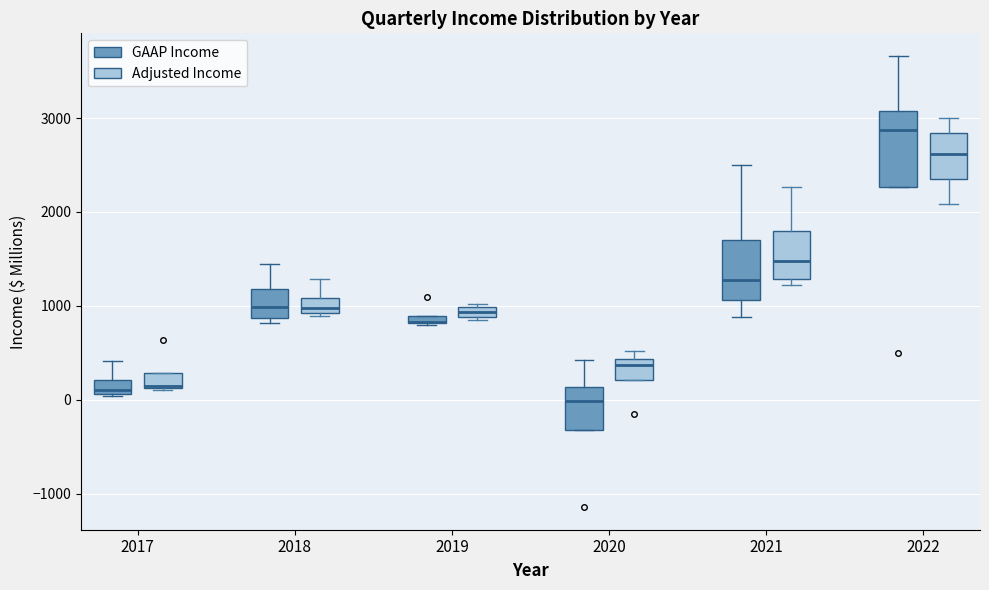

Which box is the tallest, from its lower edge to its upper edge?

2022 (GAAP Income)